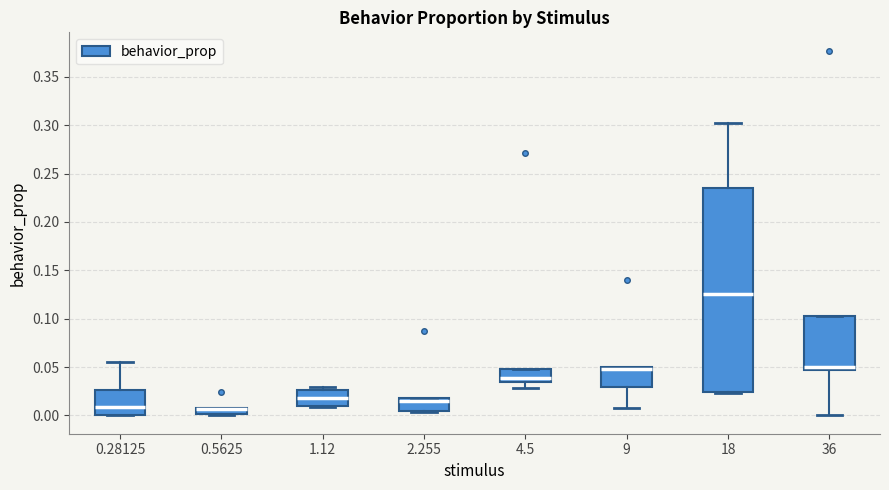

Which box is the tallest, from its lower edge to its upper edge?

18